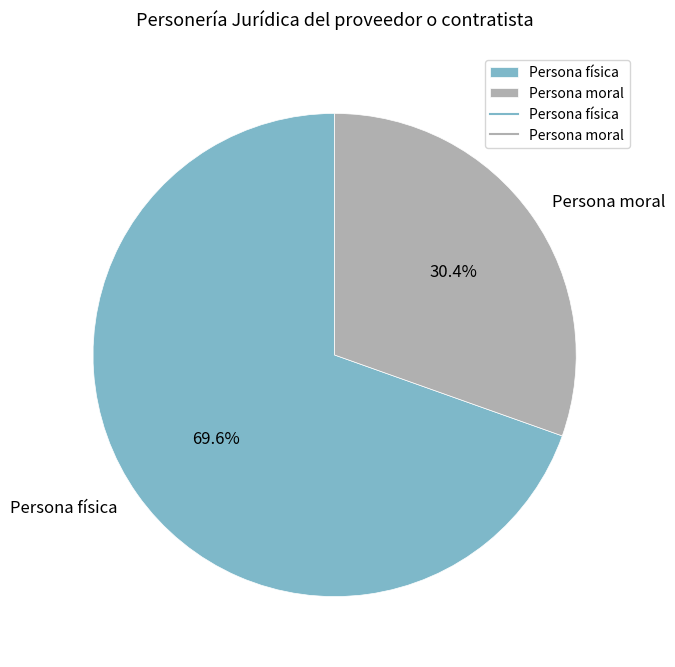

What is the largest slice in the pie chart?

Persona física